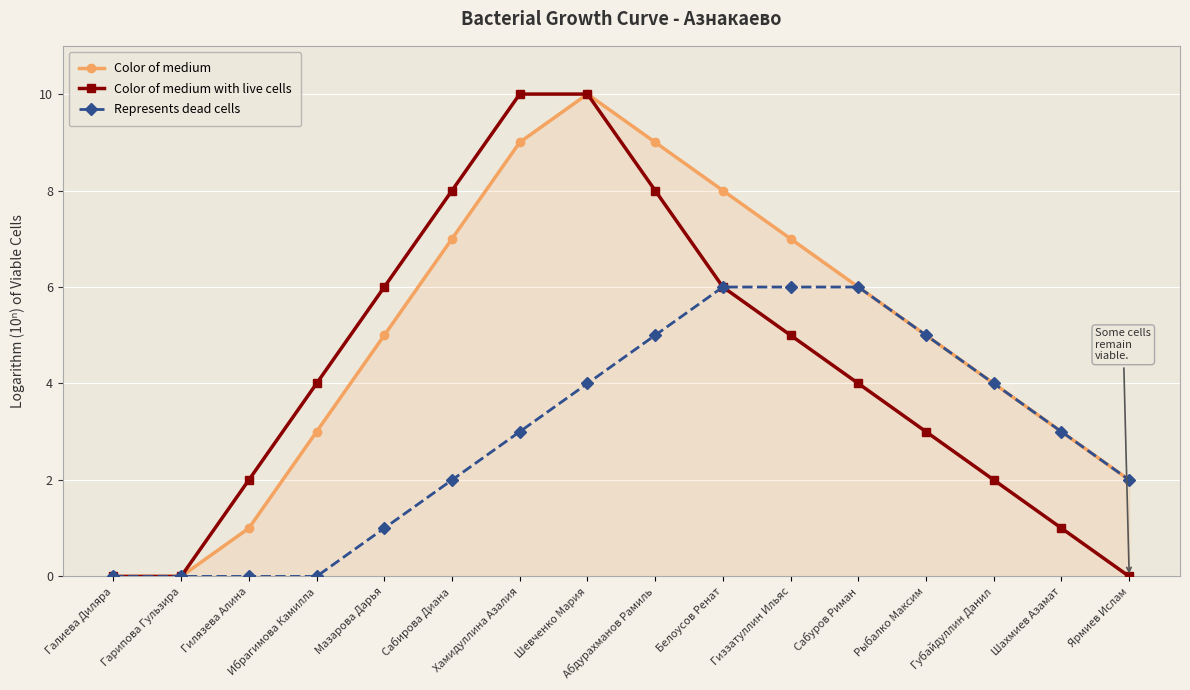

The value of Color of medium with live cells at Гарипова Гульзира is 0. True or false?

True